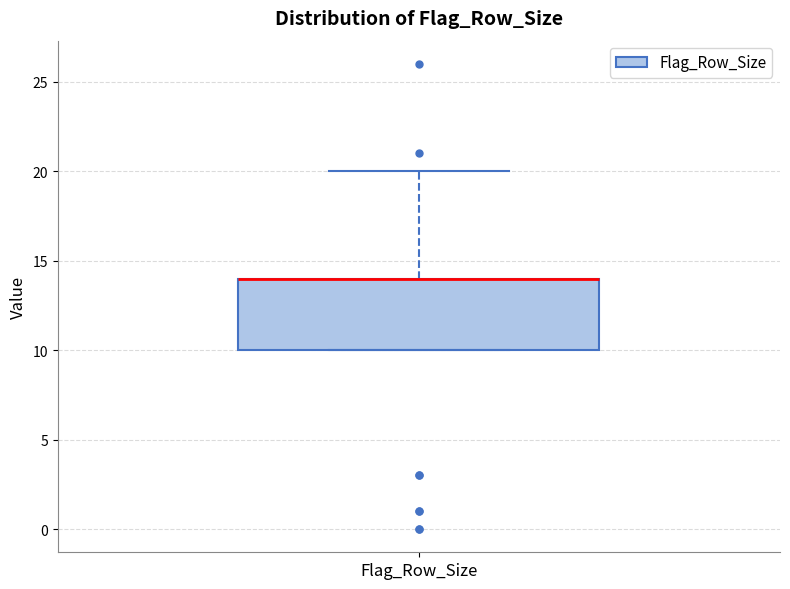

Read this box plot against the y-axis: the position of the median line, the range covered by the box, and the ends of both whiskers. The values are not printed on the chart, so give them approximately, as read against the axis.

median 14 (drawn on the box's upper edge), box 10 to 14, whiskers 10 to 20